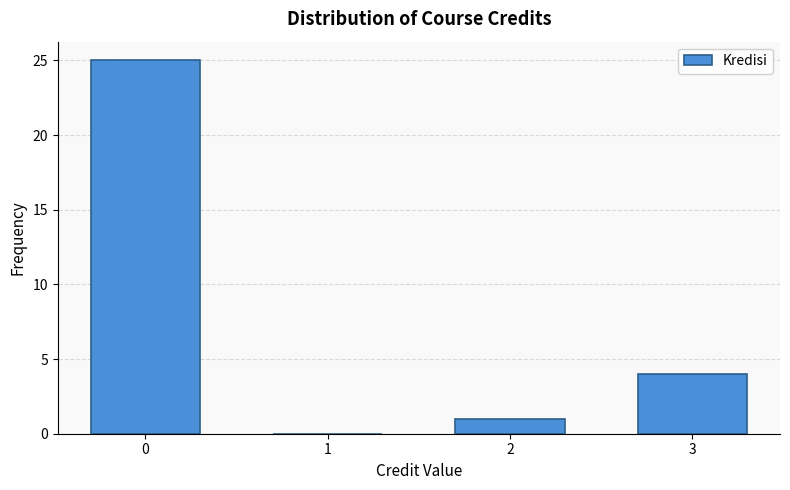

Reading right to left, list all the values displayed in this chart.

3=4	2=1	1=0	0=25